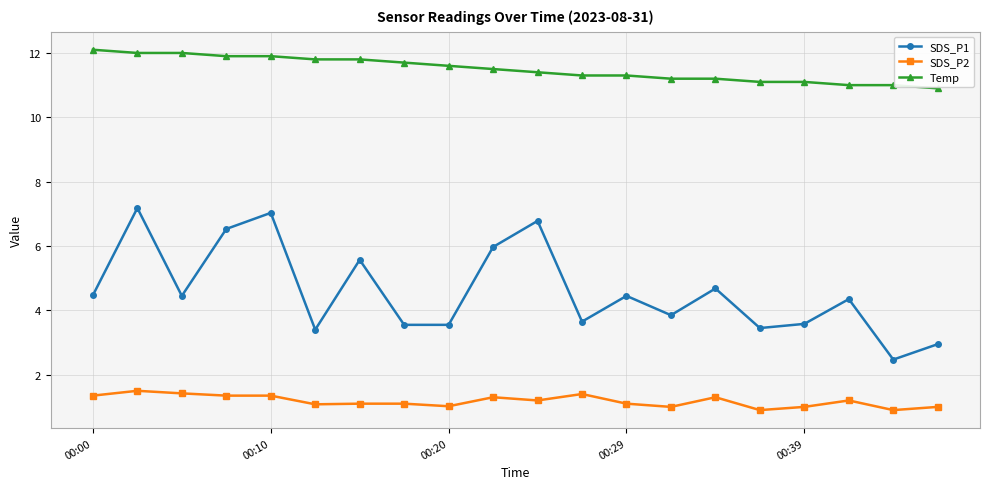

What is the difference between the second highest and minimum values in the SDS_P2 series?

0.5